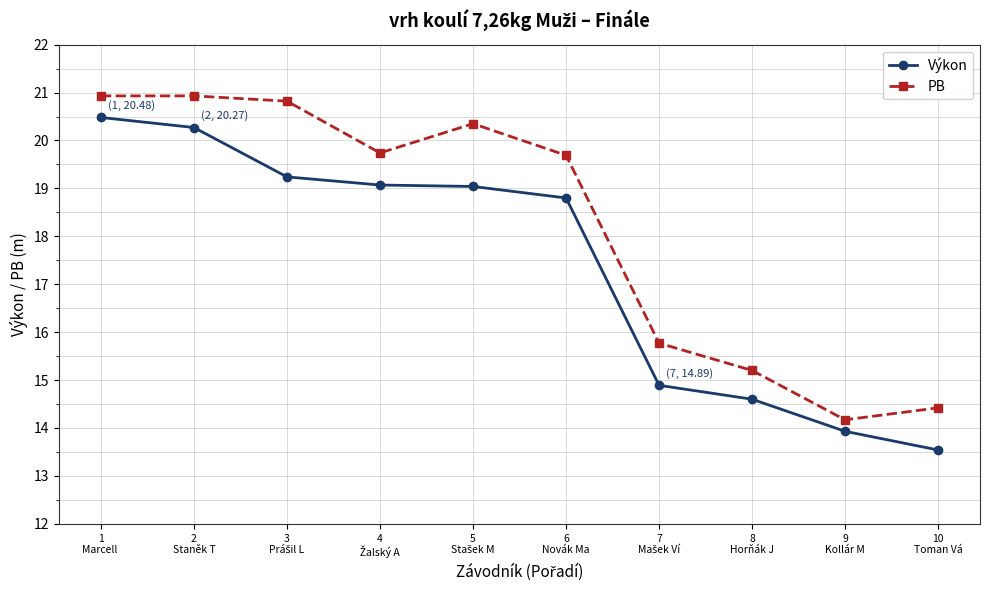

What is the difference between the second highest and minimum values in the PB series?

6.8